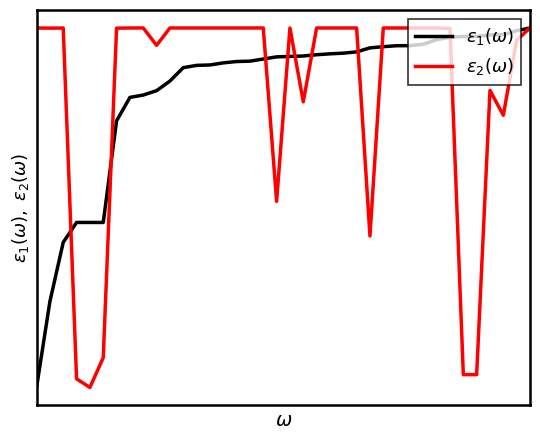

Is this an area chart (filled region under the line)?

No